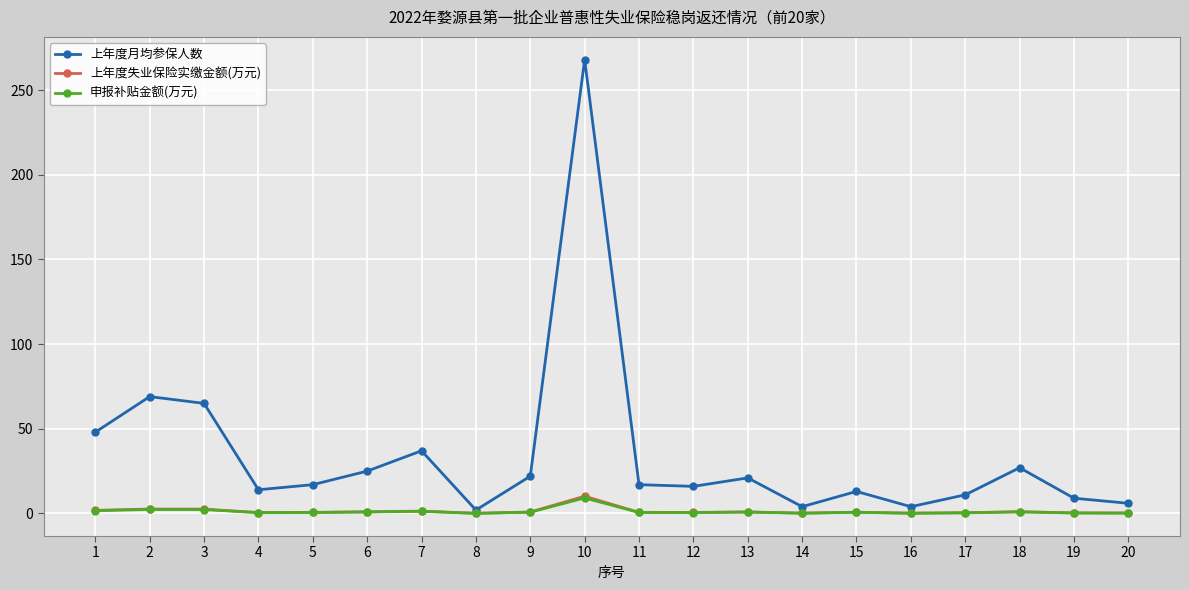

Which series has the largest total across all categories?

上年度月均参保人数